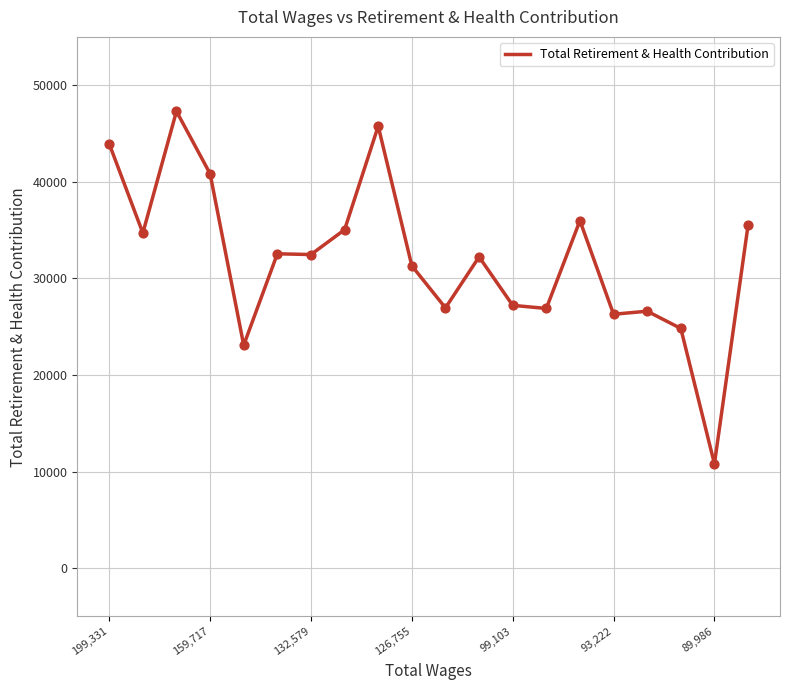

What is the maximum value shown in the chart?

47296